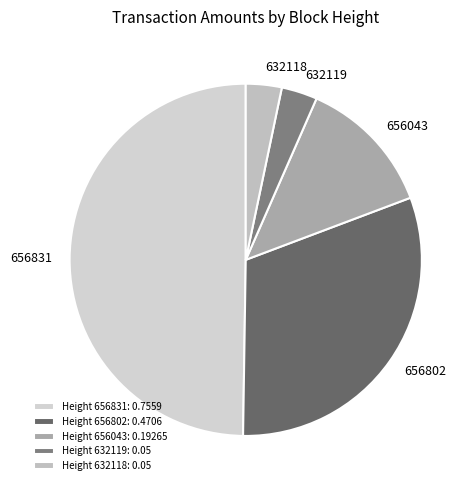

Is 632119 the majority of the pie?

No